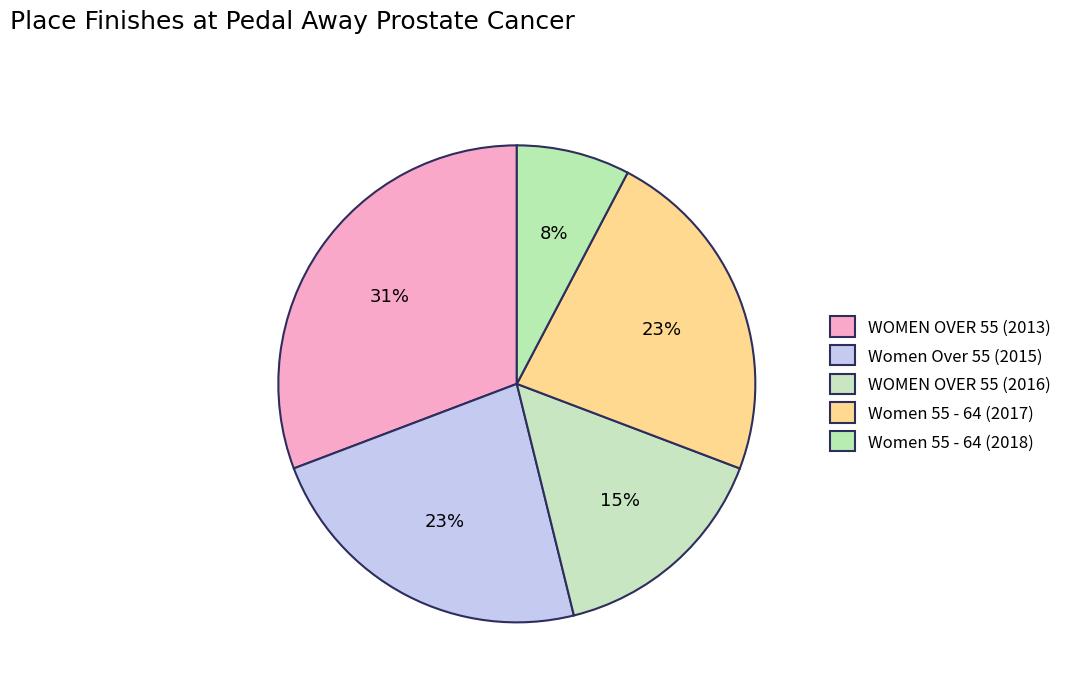

How many slices are in this pie chart?

5